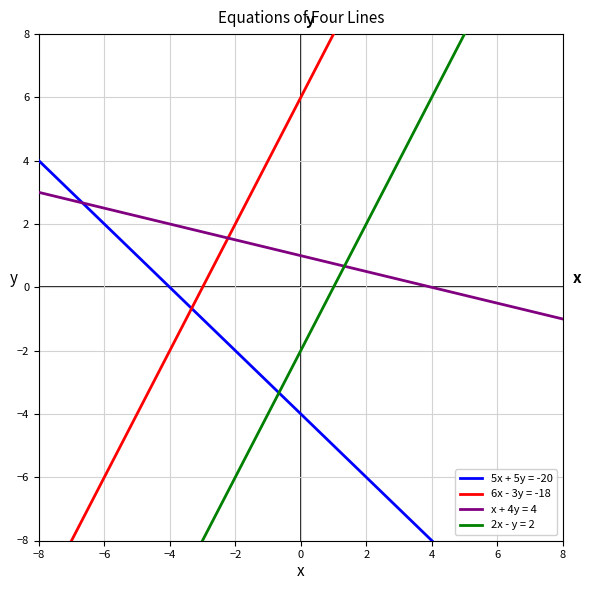

What position from the left is 4?

7